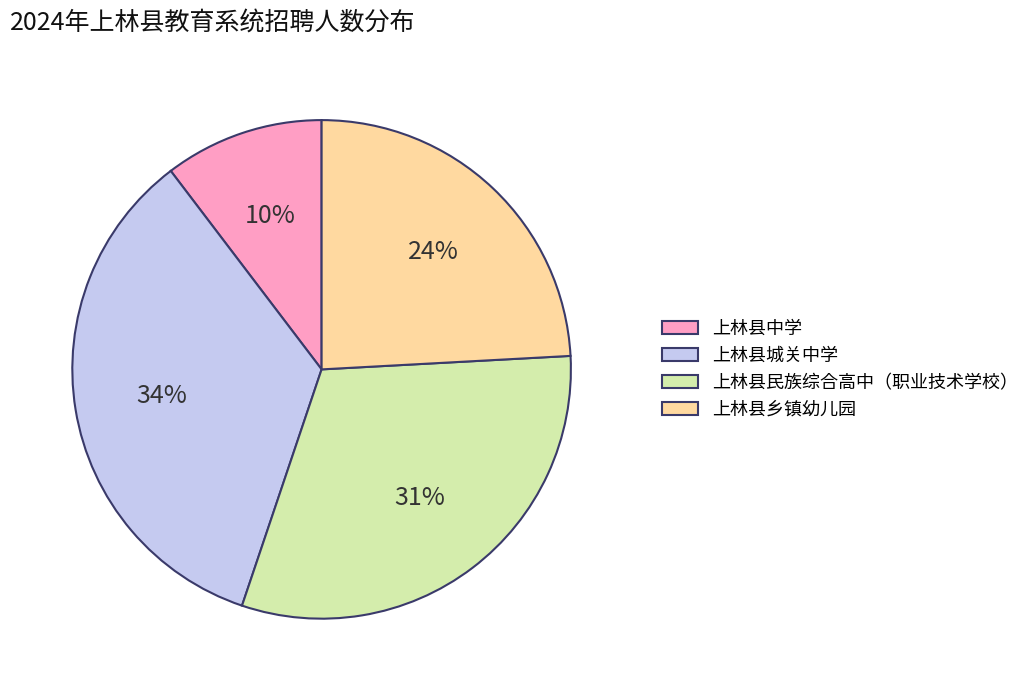

Which category has the smallest portion of the pie?

上林县中学